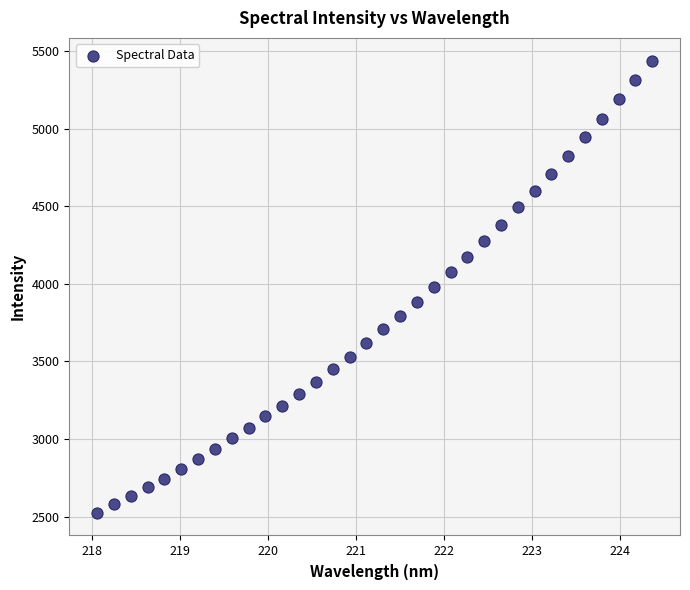

What is the range of Y values (max minus min)?

2916.8